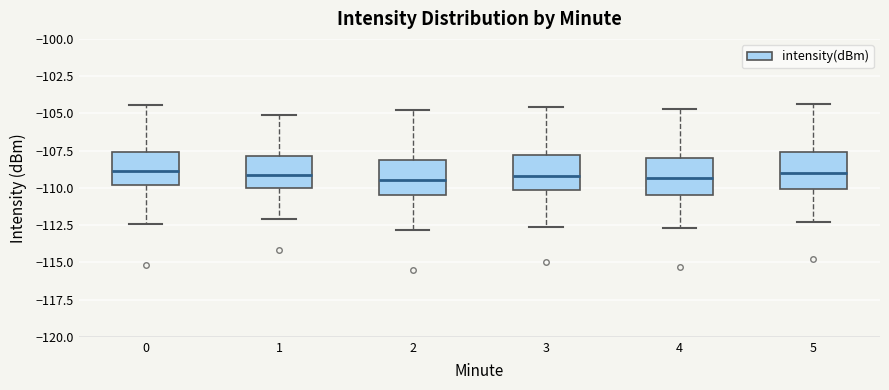

Reading left to right, transcribe this box plot: for each box, give where its median line is, the range the box spans, and where its two whiskers end, as read against the y-axis. The values are not printed on the chart, so give them approximately, as read against the axis.

0: median -109.0, box -110.0 to -107.5, whiskers -112.5 to -104.5
1: median -109.0, box -110.0 to -108.0, whiskers -112.0 to -105.0
2: median -109.5, box -110.5 to -108.0, whiskers -113.0 to -105.0
3: median -109.0, box -110.0 to -108.0, whiskers -112.5 to -104.5
4: median -109.5, box -110.5 to -108.0, whiskers -112.5 to -104.5
5: median -109.0, box -110.0 to -107.5, whiskers -112.5 to -104.5